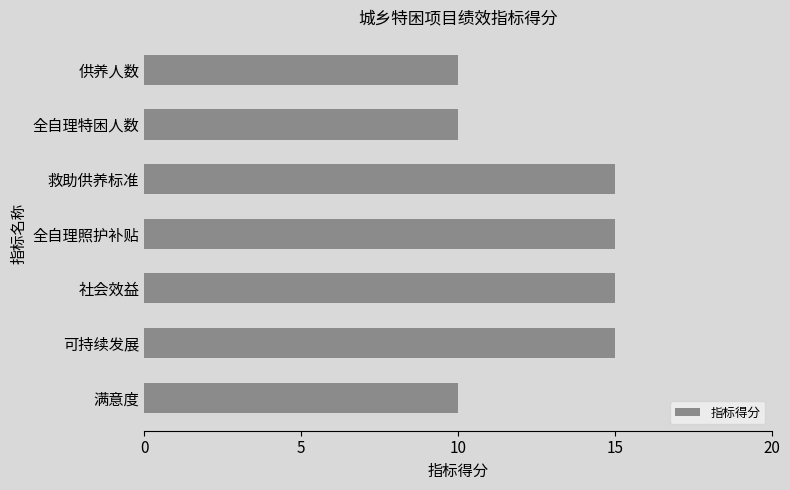

What is the label of the 4th bar from the bottom?

全自理照护补贴